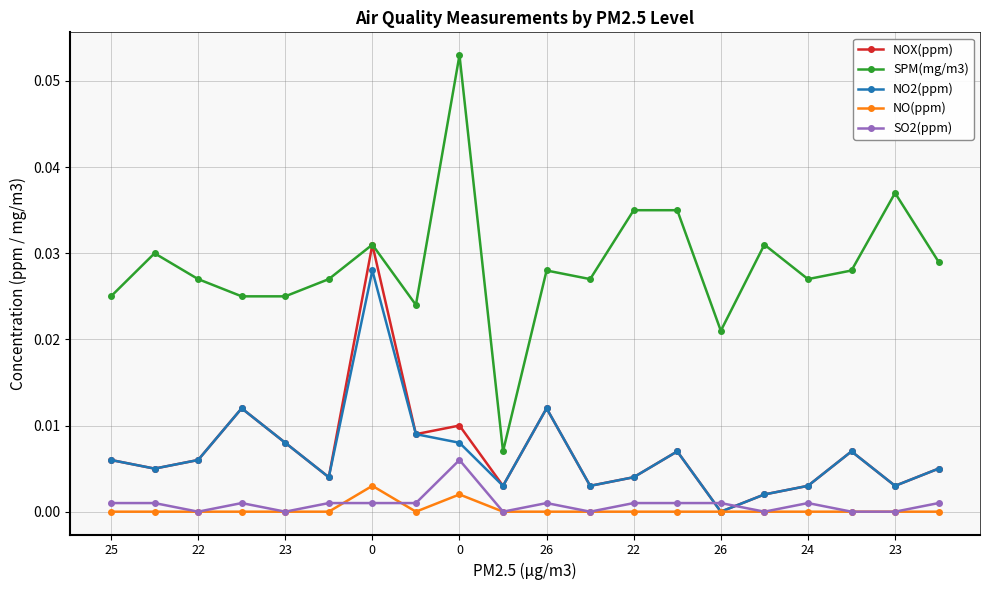

Which series has the largest total across all categories?

SPM(mg/m3)